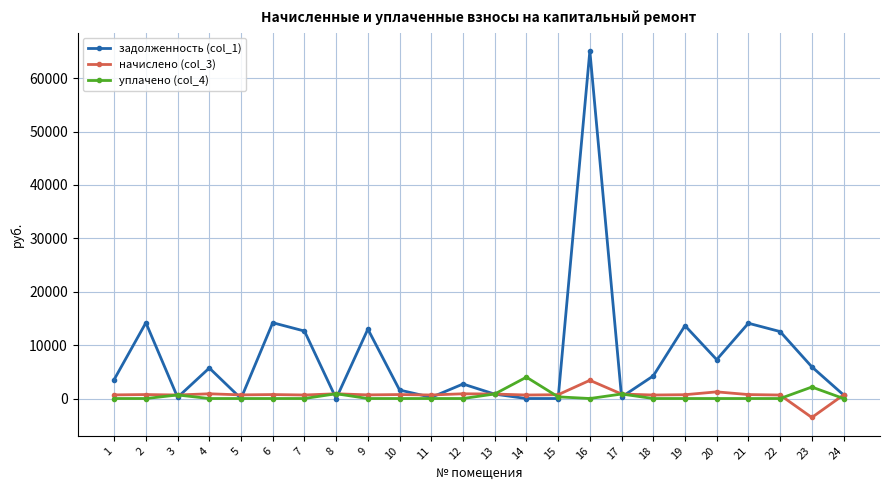

At which label is уплачено (col_4) closest to 2000?

23